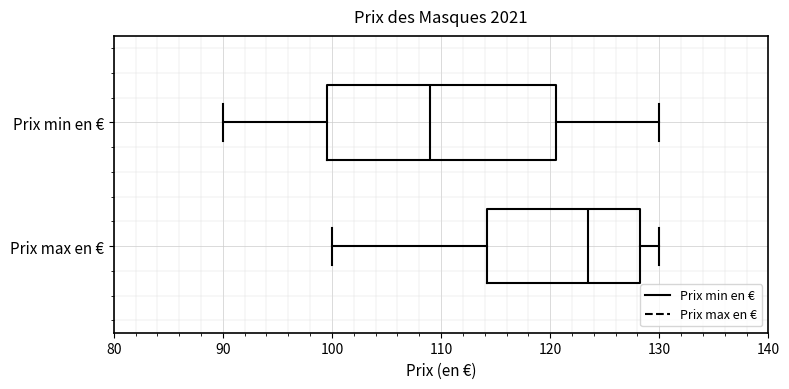

Reading bottom to top, read every box against the x-axis: the position of its median line, the range the box covers, and the ends of its whiskers. The values are not printed on the chart, so give them approximately, as read against the axis.

Prix max en €: median 124, box 114 to 128, whiskers 100 to 130
Prix min en €: median 109, box 100 to 121, whiskers 90 to 130